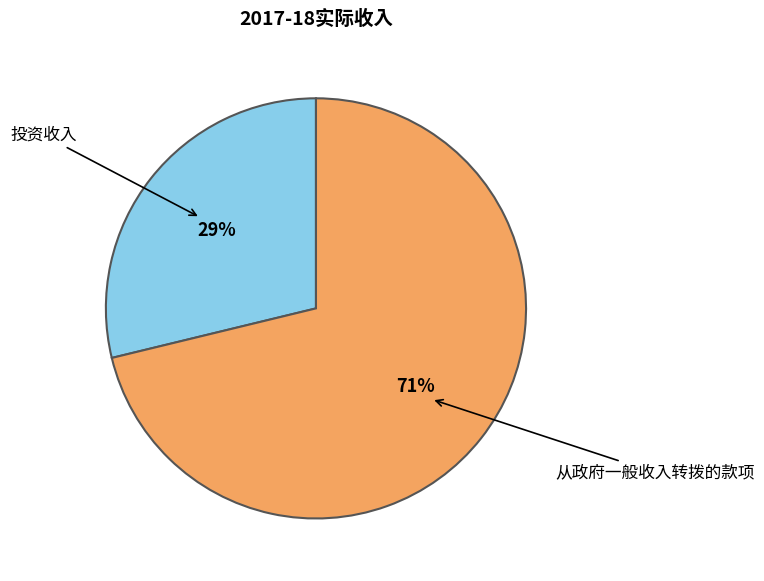

Is there a majority slice in this chart?

Yes